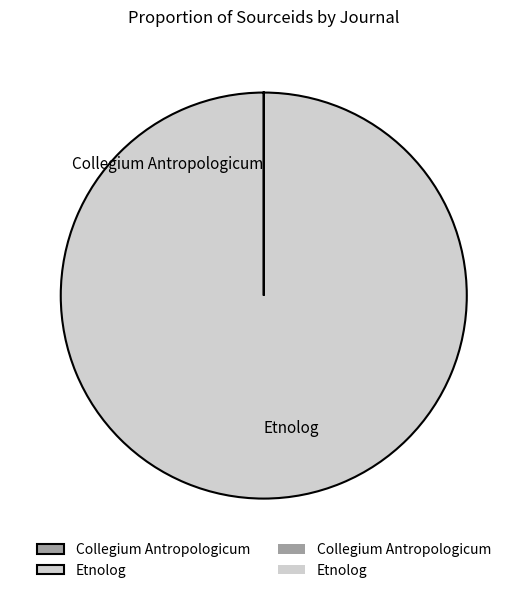

Which category accounts for the majority?

Etnolog